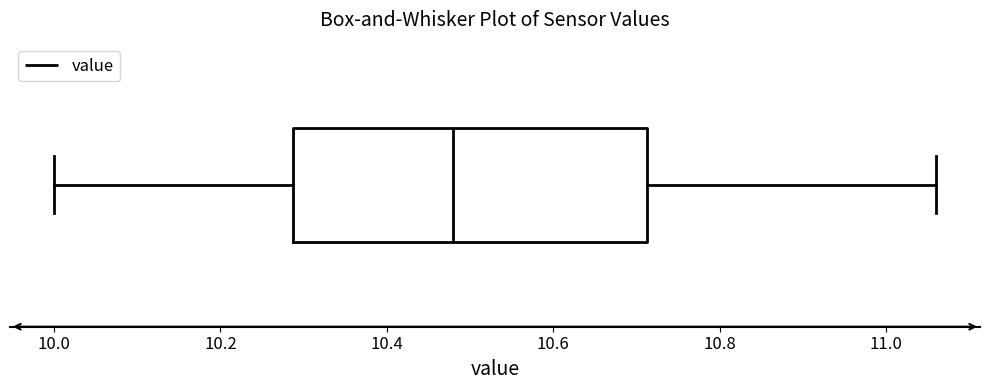

Where does the median line of the box sit on the x-axis? The values are not printed on the chart, so give them approximately, as read against the axis.

10.48